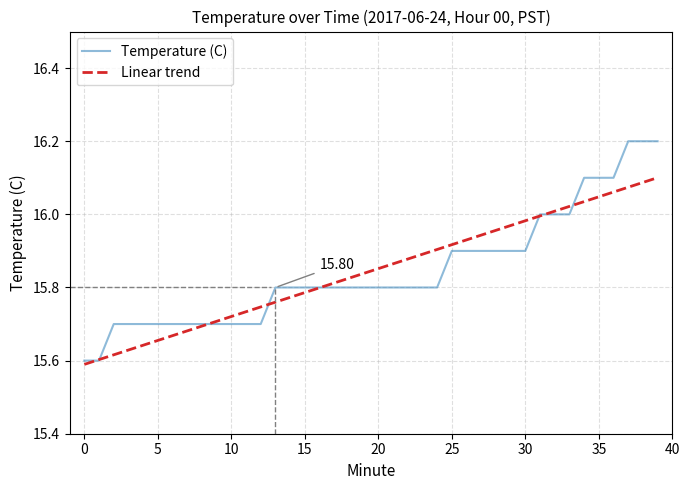

Which series has the largest range (max minus min)?

Temperature (C)